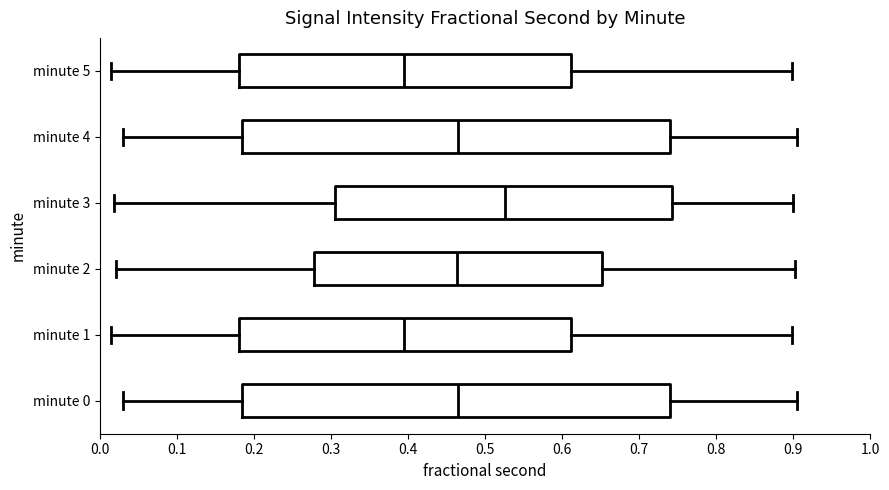

Reading bottom to top, transcribe this box plot: for each box, give where its median line is, the range the box spans, and where its two whiskers end, as read against the x-axis. The values are not printed on the chart, so give them approximately, as read against the axis.

minute 0: median 0.47, box 0.18 to 0.74, whiskers 0.03 to 0.91
minute 1: median 0.40, box 0.18 to 0.61, whiskers 0.02 to 0.90
minute 2: median 0.46, box 0.28 to 0.65, whiskers 0.02 to 0.90
minute 3: median 0.53, box 0.31 to 0.74, whiskers 0.02 to 0.90
minute 4: median 0.47, box 0.18 to 0.74, whiskers 0.03 to 0.91
minute 5: median 0.40, box 0.18 to 0.61, whiskers 0.02 to 0.90